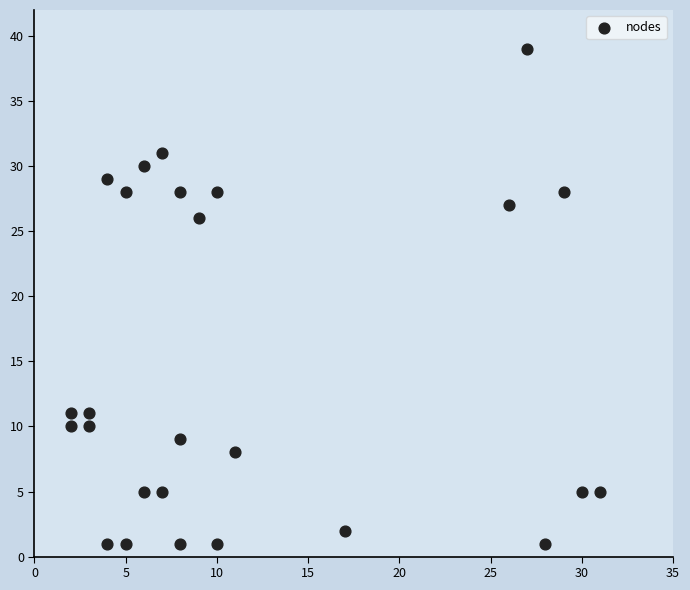

What Y value in the scatter plot is closest to 20?

26